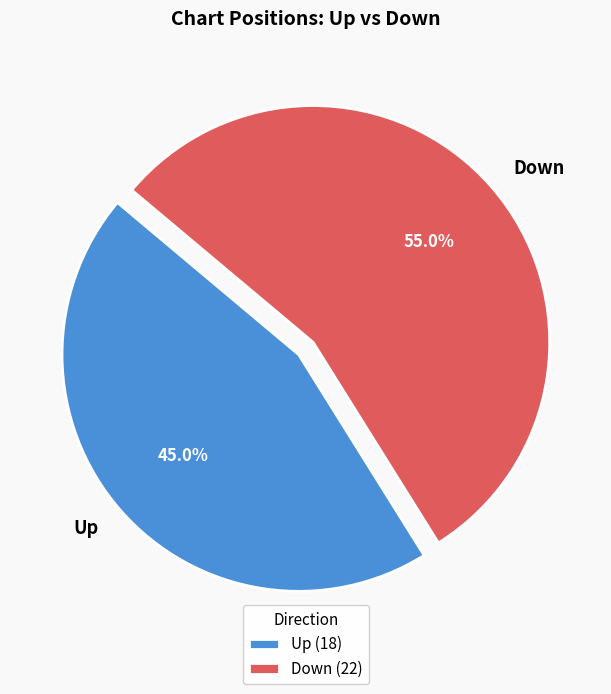

To the nearest percent, what is the average slice percentage?

50%